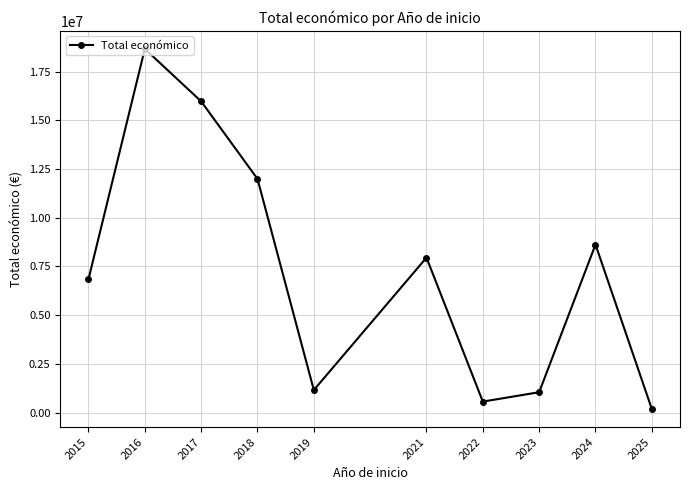

Which category has the highest value across all series?

2016